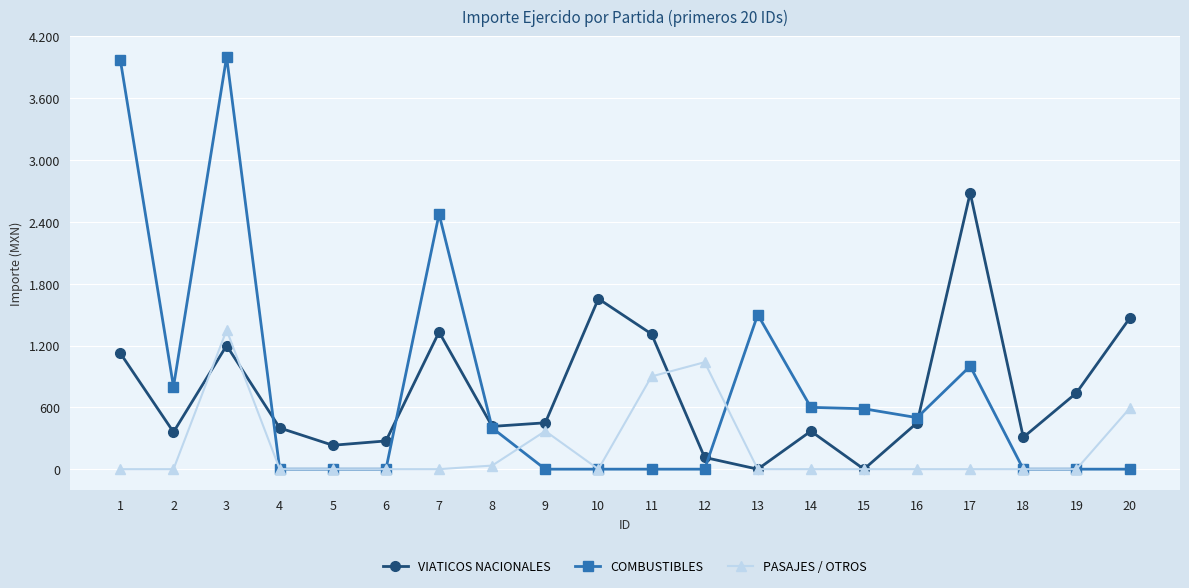

What is the value of the VIATICOS NACIONALES point at the 5th from the left?

232.0